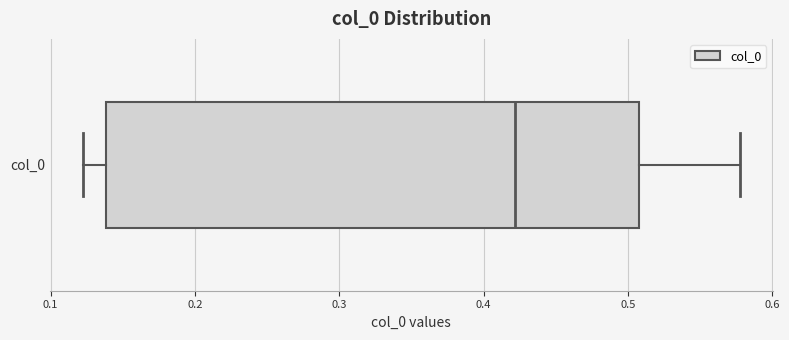

Where does the left whisker of the box for col_0 end on the x-axis? The values are not printed on the chart, so give them approximately, as read against the axis.

0.12